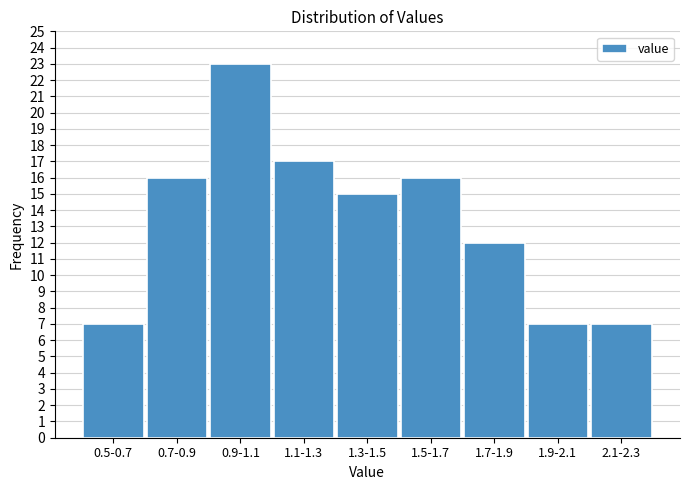

Reading left to right, list all the values displayed in this chart.

7	16	23	17	15	16	12	7	7